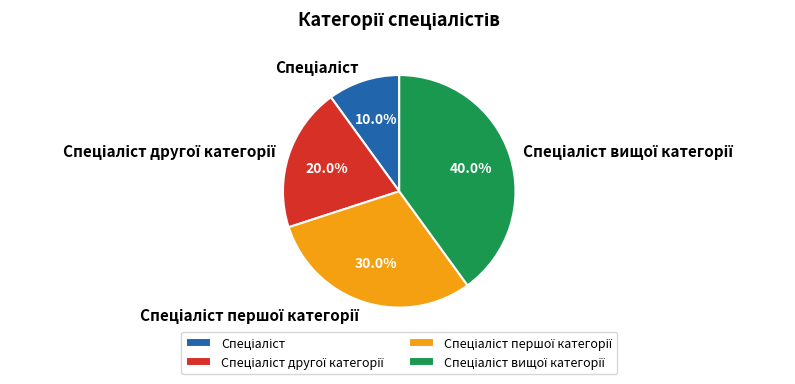

Is there any slice that represents more than half of the pie?

No